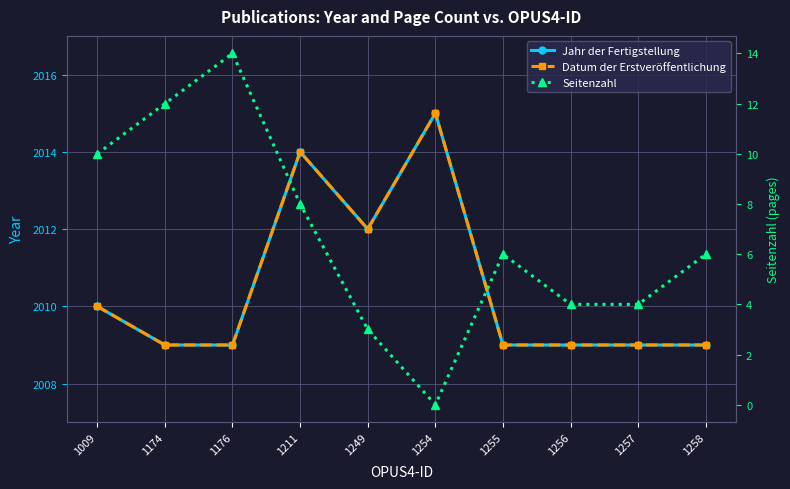

How many lines are shown in the chart?

3